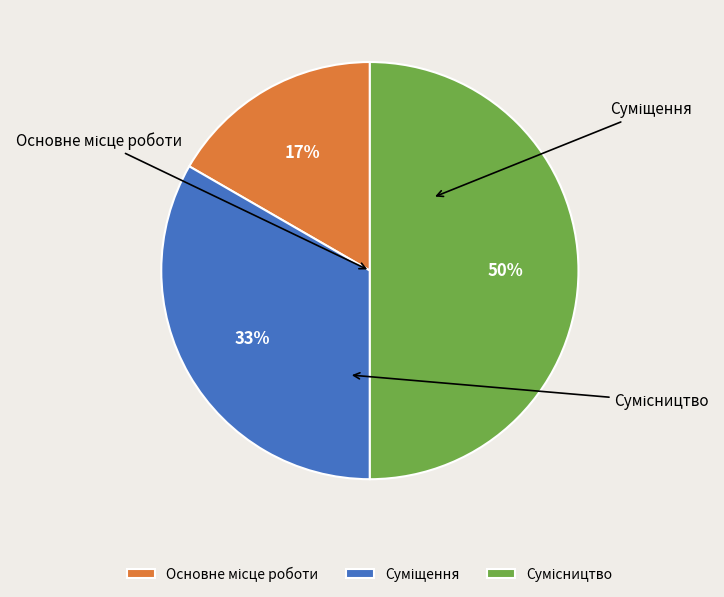

To the nearest percent, what is the difference between the largest and smallest slice percentages?

33%